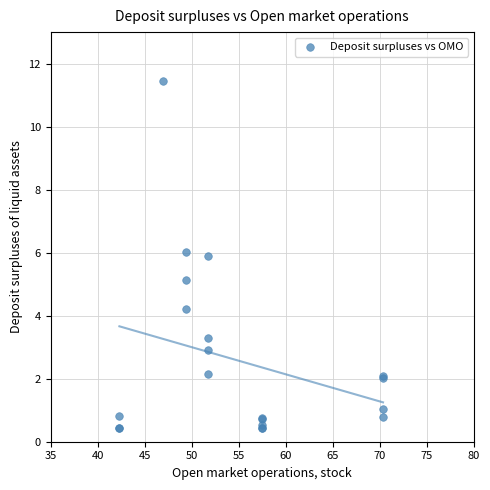

What Y value in the scatter plot is closest to 5?

5.1